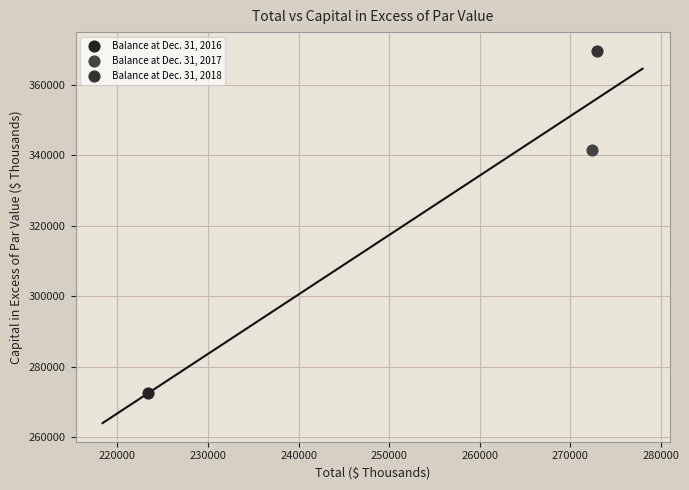

What are all the series names shown in the legend?

Balance at Dec. 31, 2016, Balance at Dec. 31, 2017, Balance at Dec. 31, 2018